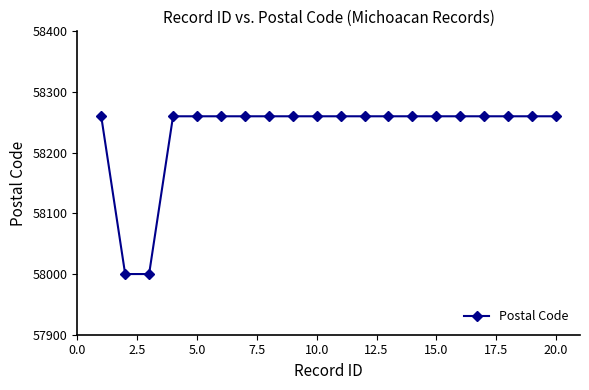

What is the sum of all values?

1164680